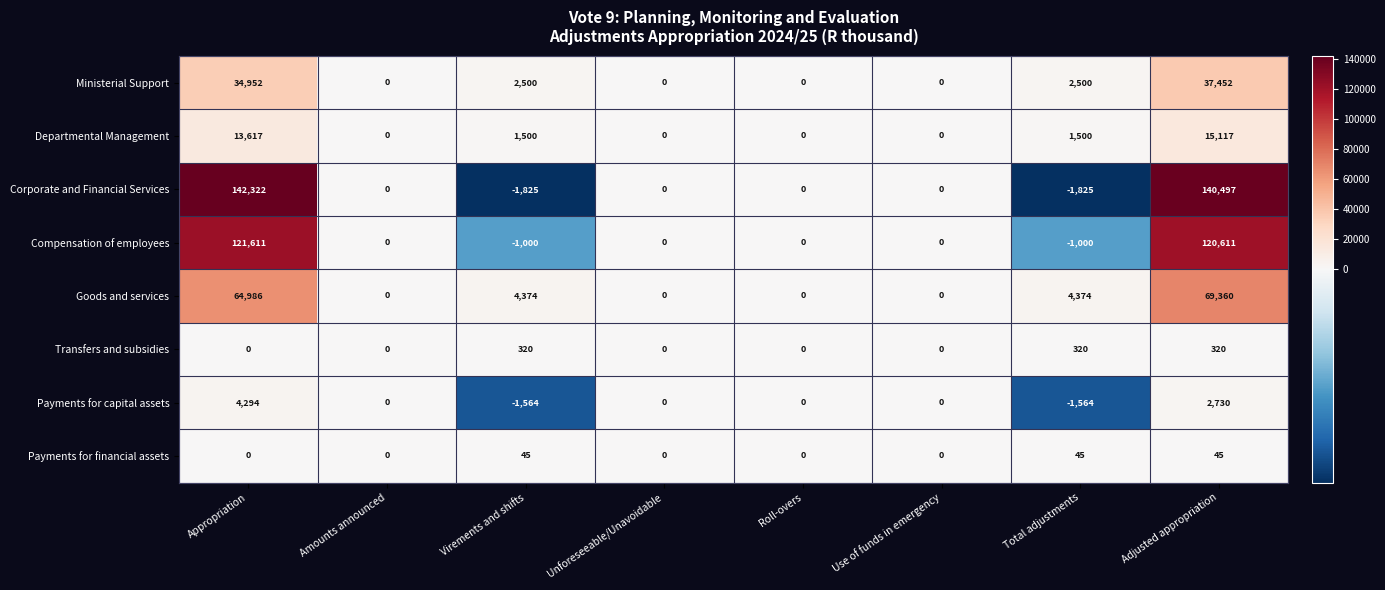

Count the Payments for financial assets values in the range 0 to 45.

8